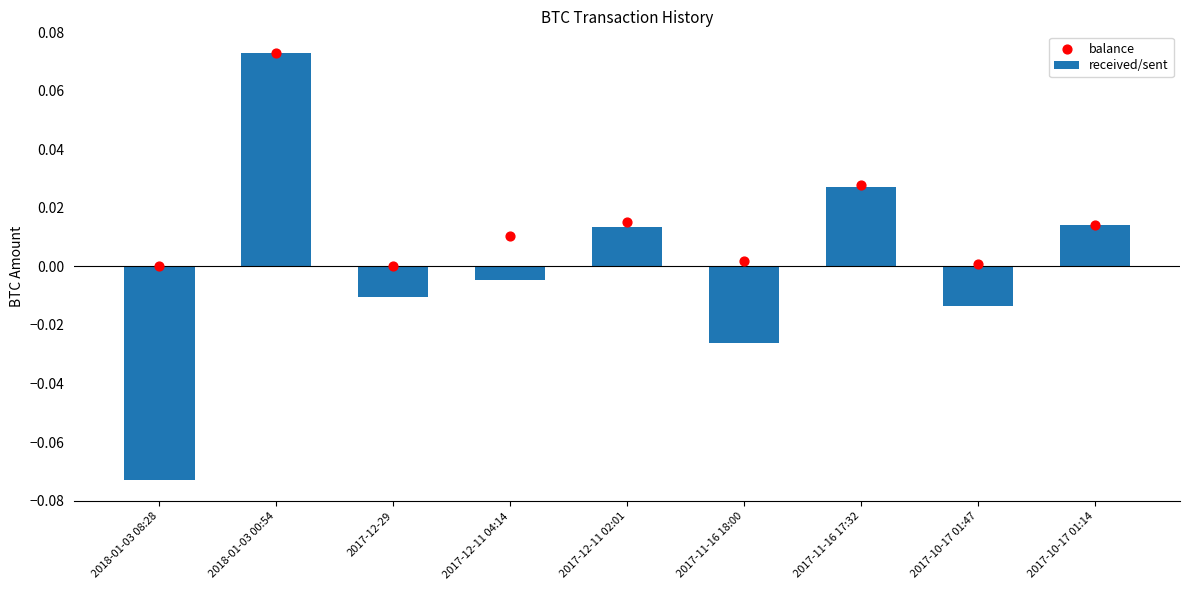

Is the value of received/sent at 2018-01-03 00:54 greater than the value of balance at 2017-11-16 18:00?

Yes